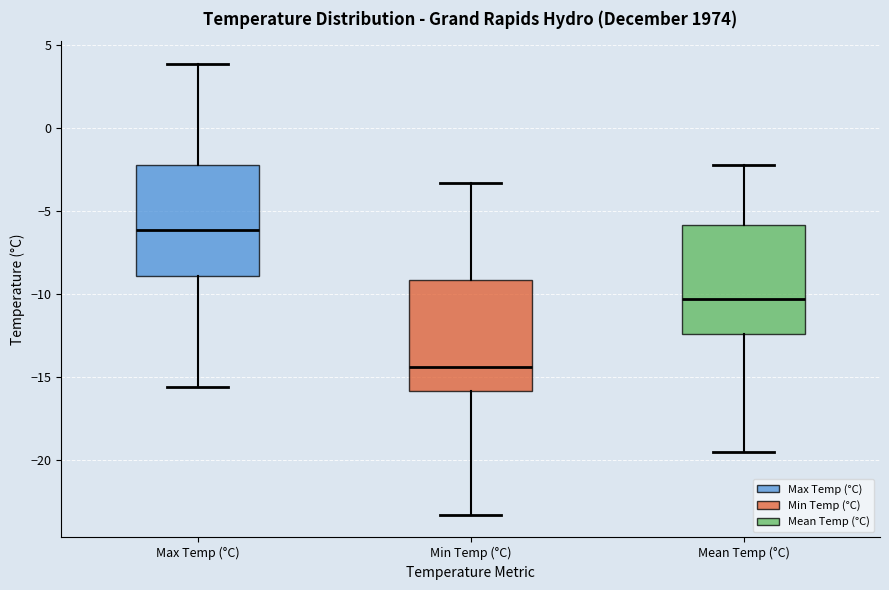

Where does the upper whisker of the box for Max Temp (°C) end on the y-axis? The values are not printed on the chart, so give them approximately, as read against the axis.

4.0